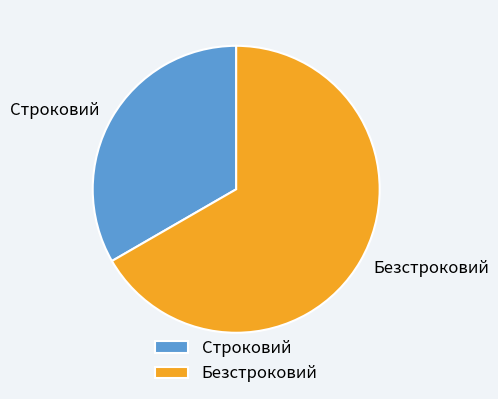

True or false: Строковий accounts for 33% of the total.

True